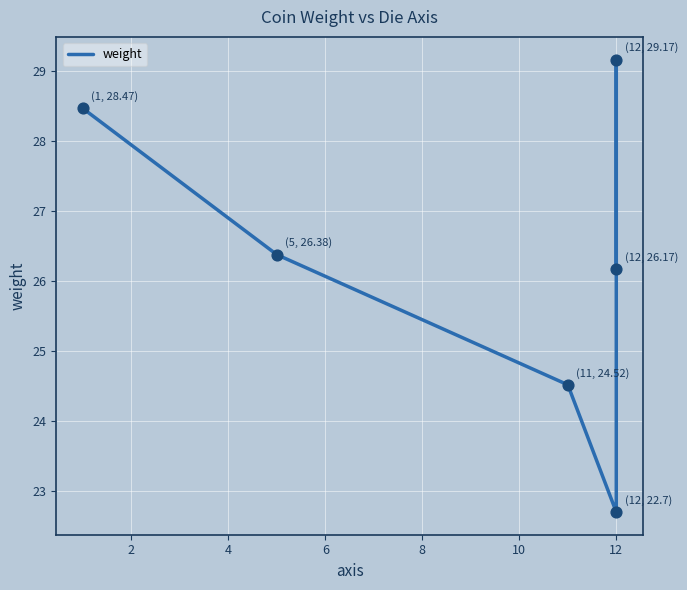

Between 4 and 10, which is larger?

10